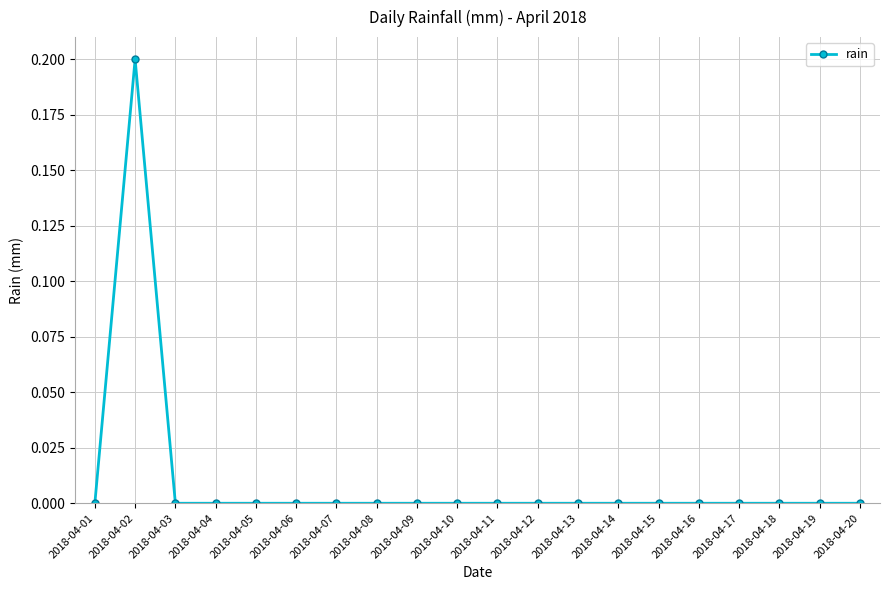

At which category does the data reach its first local peak?

2018-04-02